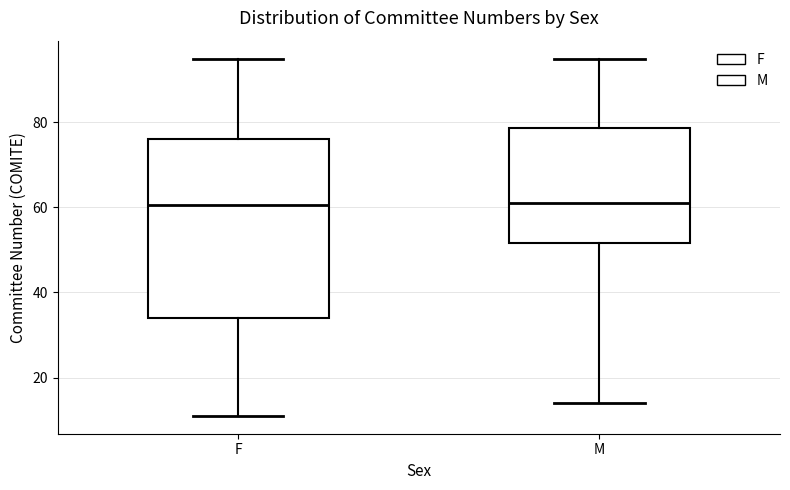

Reading left to right, transcribe this box plot: for each box, give where its median line is, the range the box spans, and where its two whiskers end, as read against the y-axis. The values are not printed on the chart, so give them approximately, as read against the axis.

F: median 60, box 34 to 76, whiskers 12 to 96
M: median 62, box 52 to 78, whiskers 14 to 96